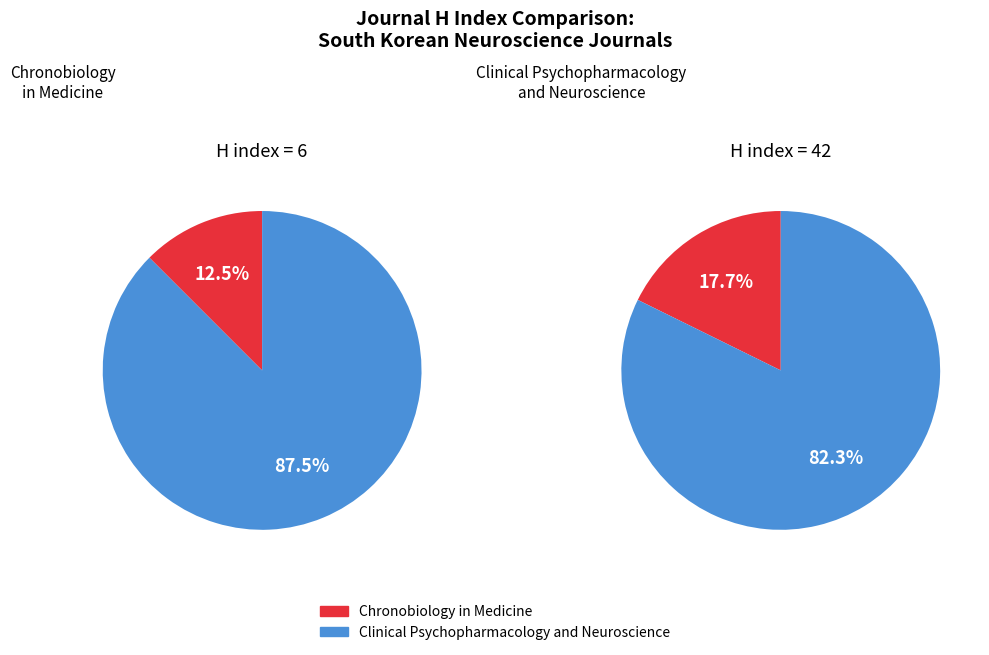

Which category has the smallest portion of the pie?

Chronobiology in Medicine